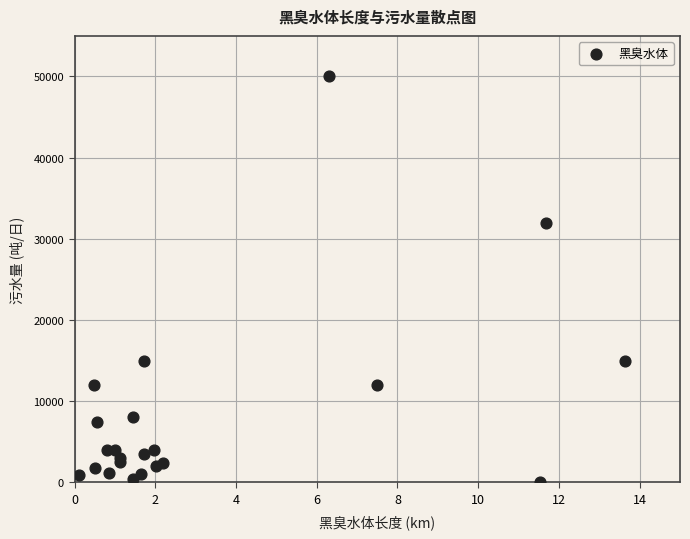

What Y value in the scatter plot is closest to 25000?

32000